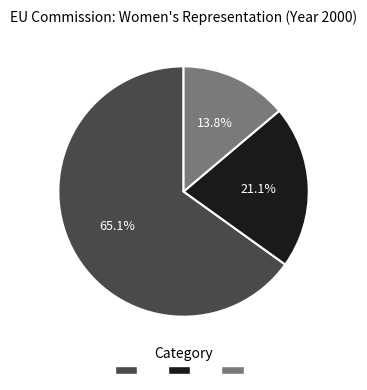

Is there a majority slice in this chart?

Yes